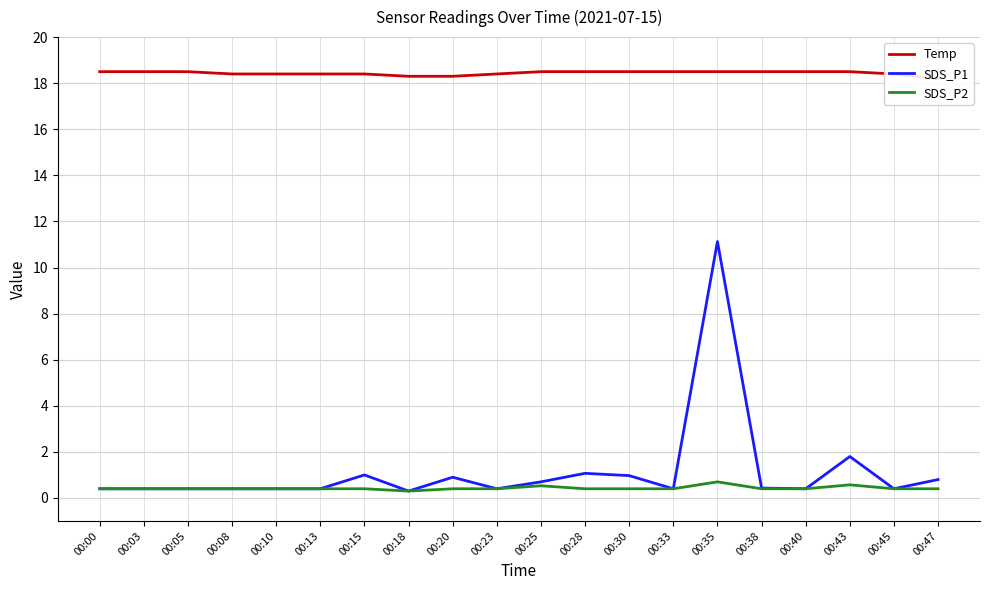

What is the average value of the SDS_P2 series?

0.4